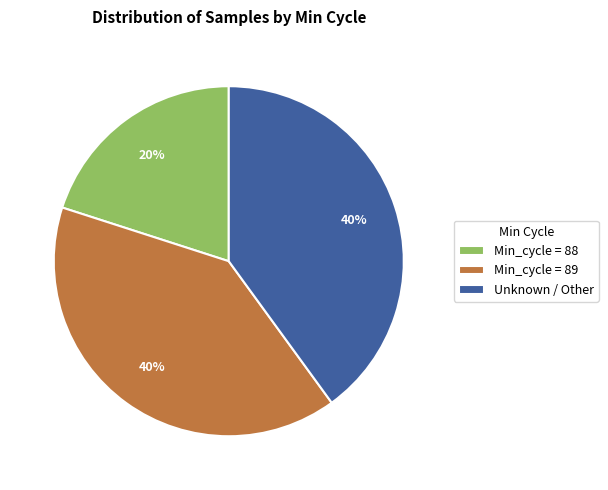

Is there a majority slice in this chart?

No